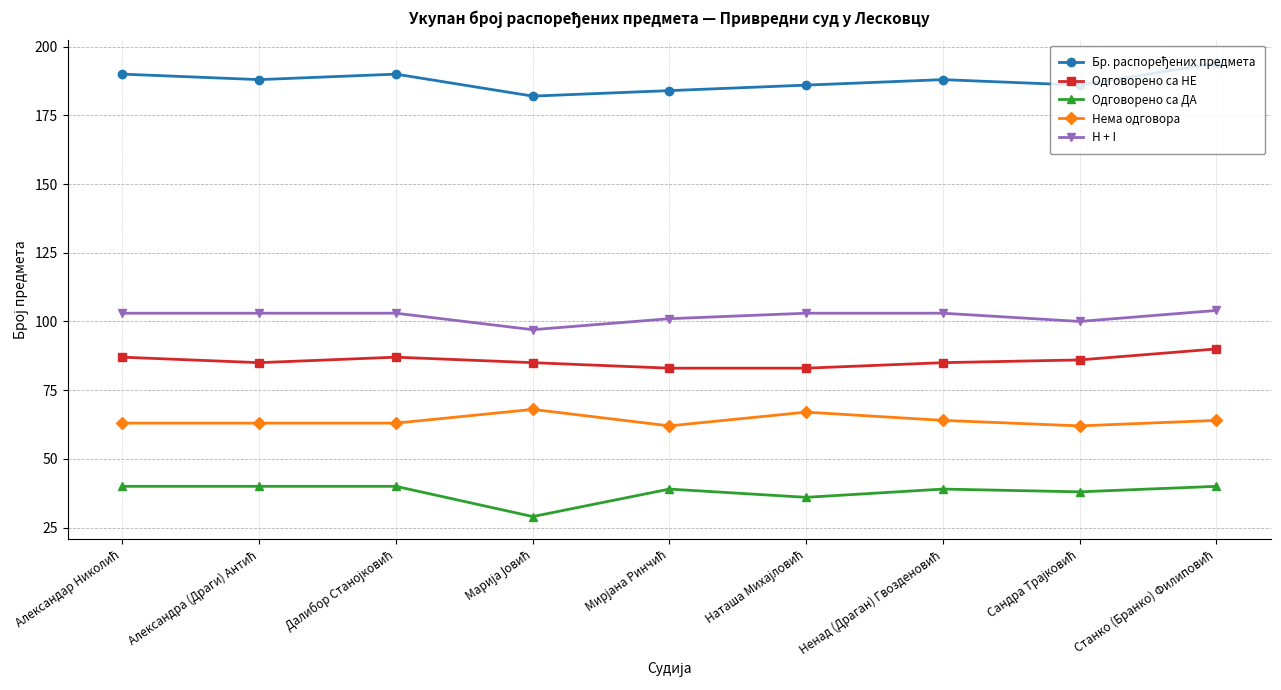

At how many categories does at least one series exceed 134?

9